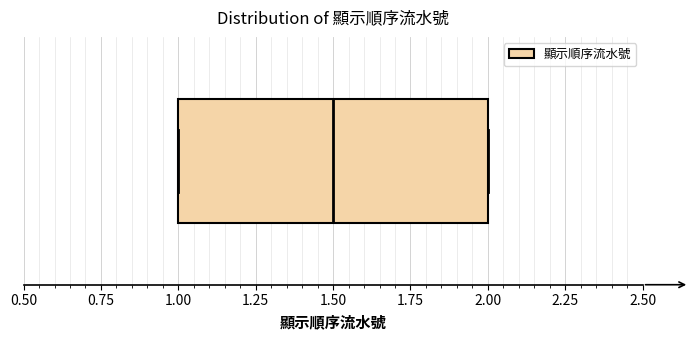

Where is the right edge of the box on the x-axis? The values are not printed on the chart, so give them approximately, as read against the axis.

2.0